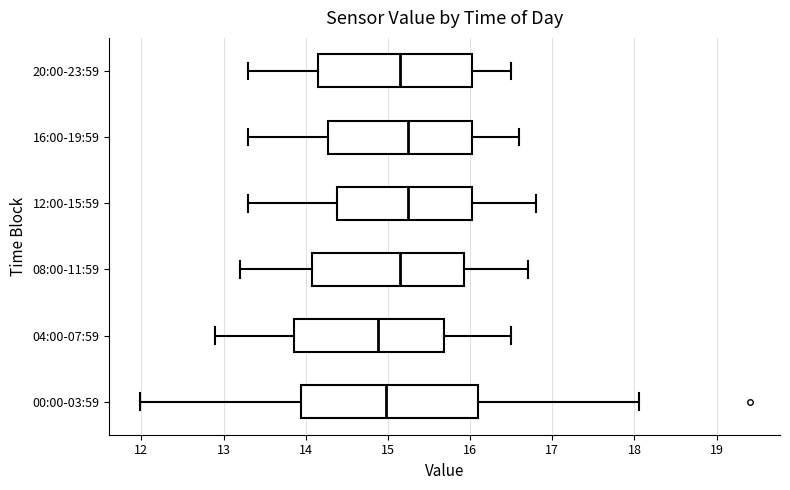

Which box has the furthest to the left median line?

04:00-07:59